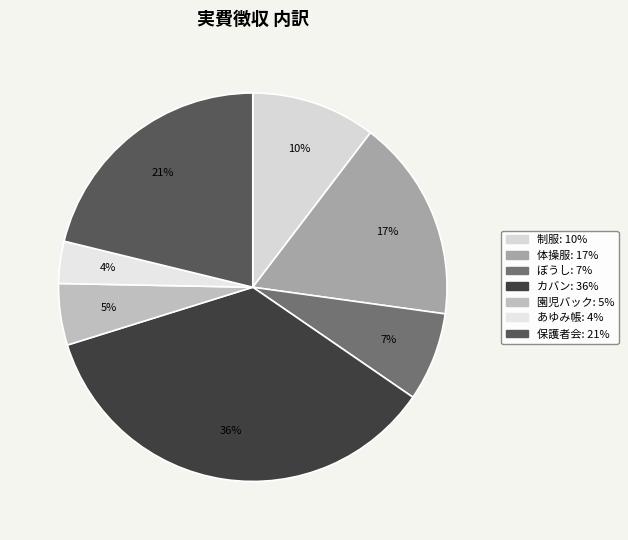

Combined, do ぼうし and 園児バック account for over 50%?

No